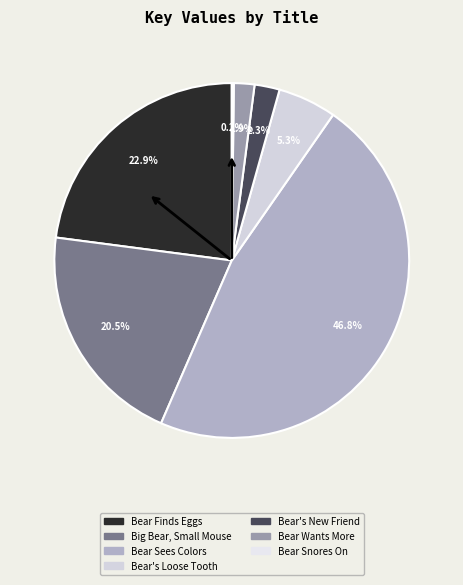

True or false: Bear's New Friend accounts for 1% of the total.

False